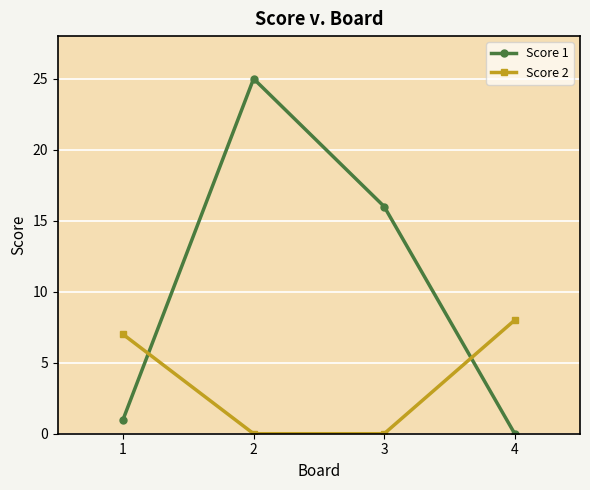

True or false: Score 2 has more than 1 interior local peaks.

False